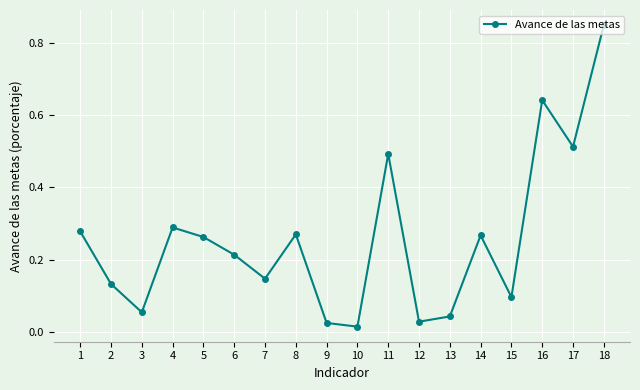

True or false: the data shows 0.1 at 3.

True